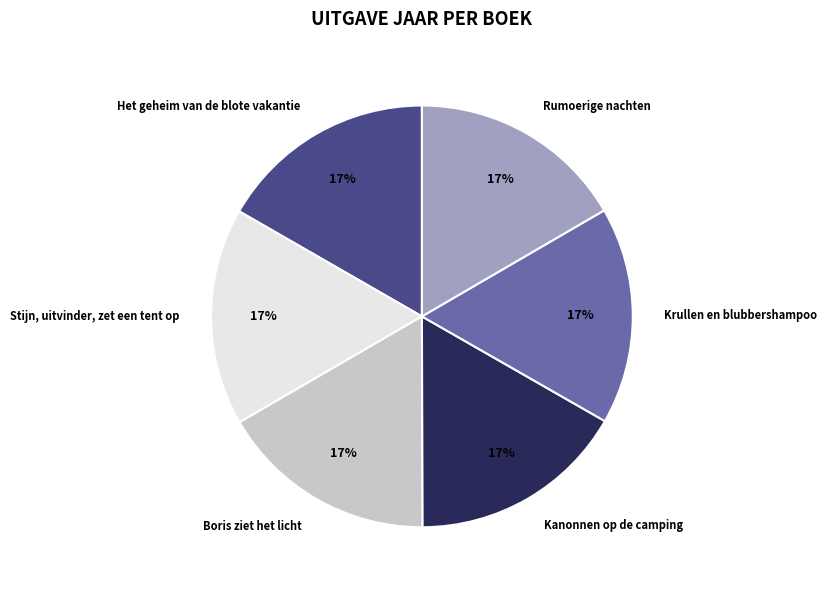

To the nearest percent, what portion does Kanonnen op de camping represent?

17%